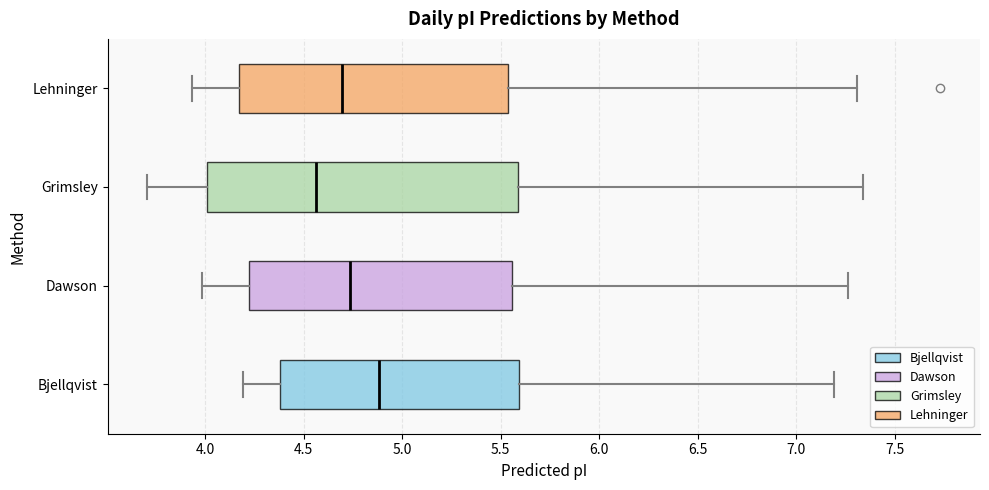

Which box's median line is the furthest to the left?

Grimsley